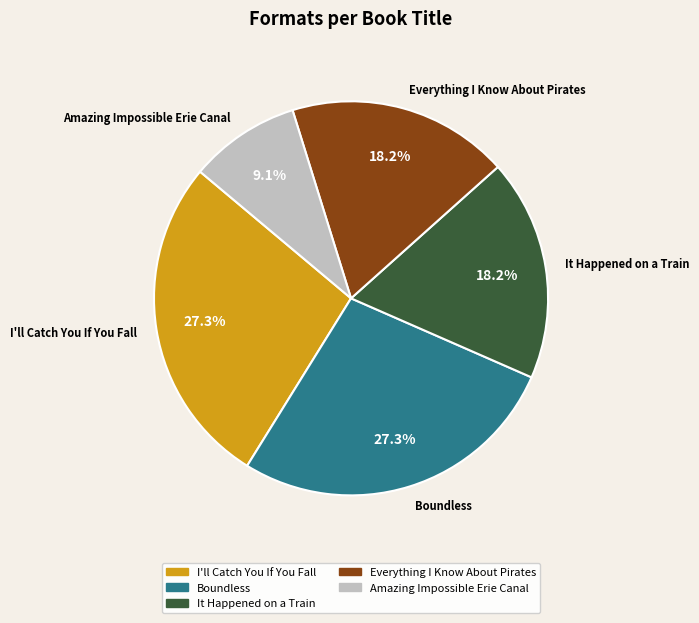

What percentage do Everything I Know About Pirates and Amazing Impossible Erie Canal together represent?

27.3%